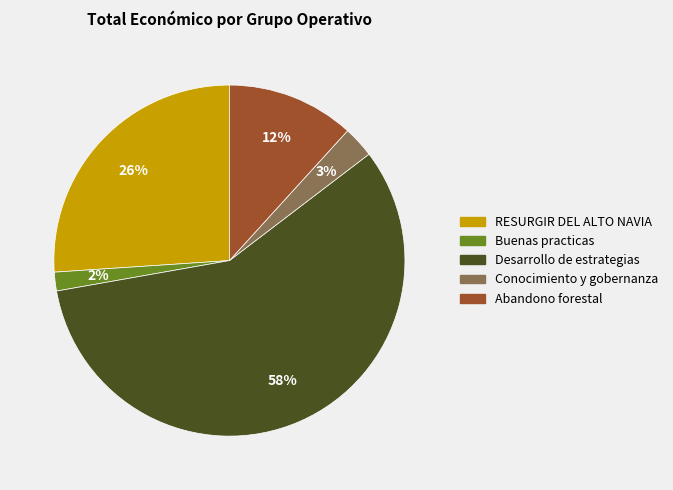

Combined, do RESURGIR DEL ALTO NAVIA and Buenas practicas account for over 50%?

No